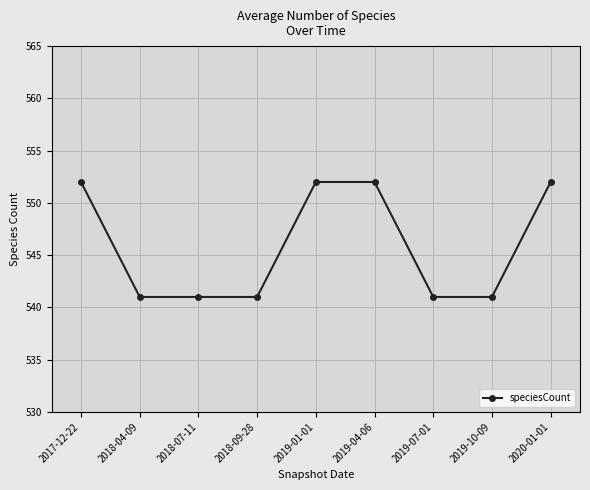

True or false: there are more than 2 points higher than both neighbors.

False